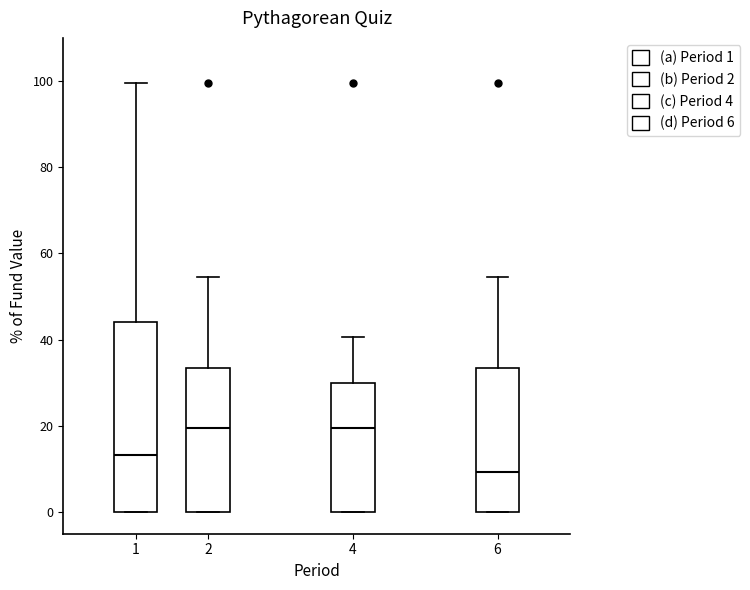

Reading left to right, transcribe this box plot: for each box, give where its median line is, the range the box spans, and where its two whiskers end, as read against the y-axis. The values are not printed on the chart, so give them approximately, as read against the axis.

1: median 14, box 0 to 44, whiskers 0 to 100
2: median 20, box 0 to 34, whiskers 0 to 54
4: median 20, box 0 to 30, whiskers 0 to 40
6: median 10, box 0 to 34, whiskers 0 to 54